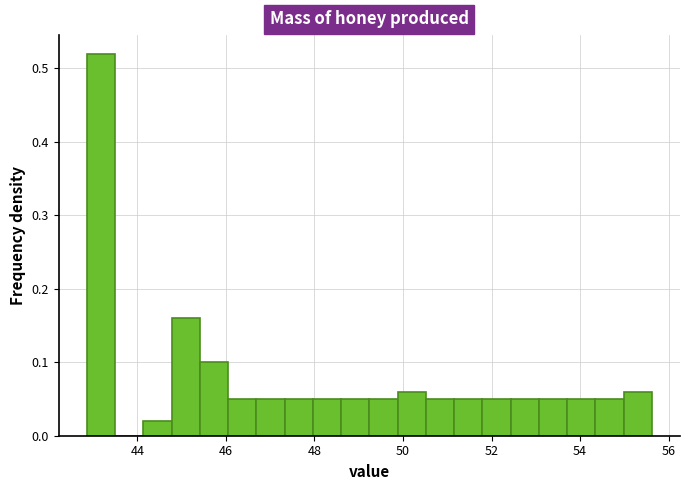

Around what value on the x-axis is the tallest bar? Give the approximate position of its centre, as read against the axis.

43.2